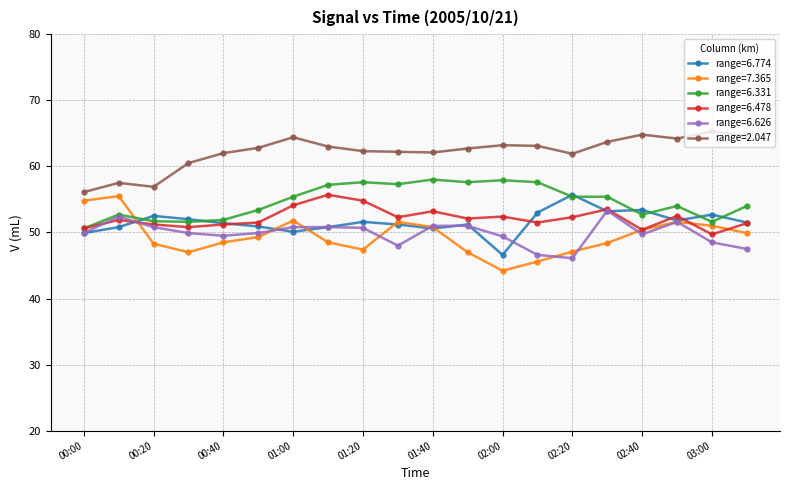

Which series has the largest total across all categories?

range=2.047